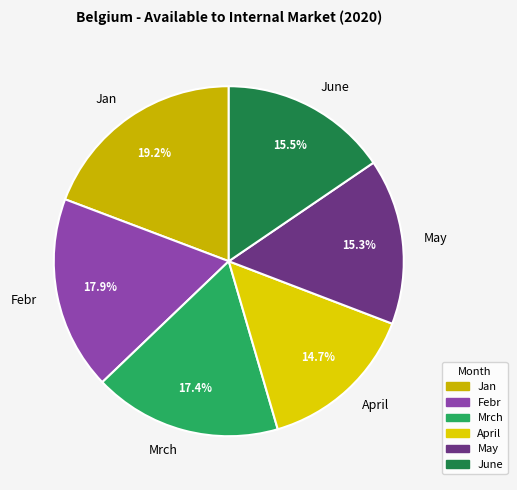

Is it true that Jan is 19% of the pie?

True